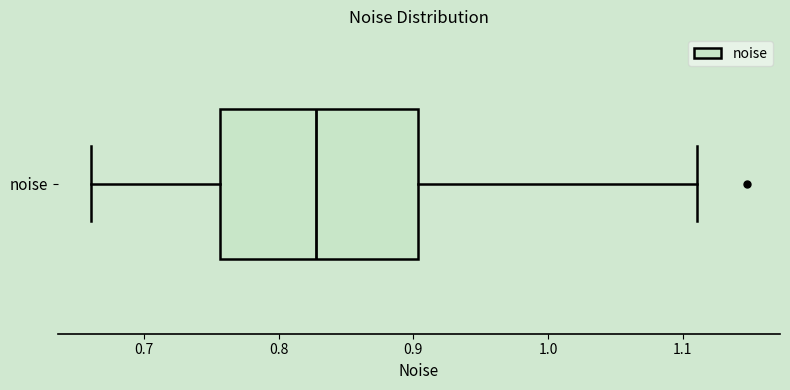

Read this box plot against the x-axis: the position of the median line, the range covered by the box, and the ends of both whiskers. The values are not printed on the chart, so give them approximately, as read against the axis.

median 0.83, box 0.76 to 0.90, whiskers 0.66 to 1.11